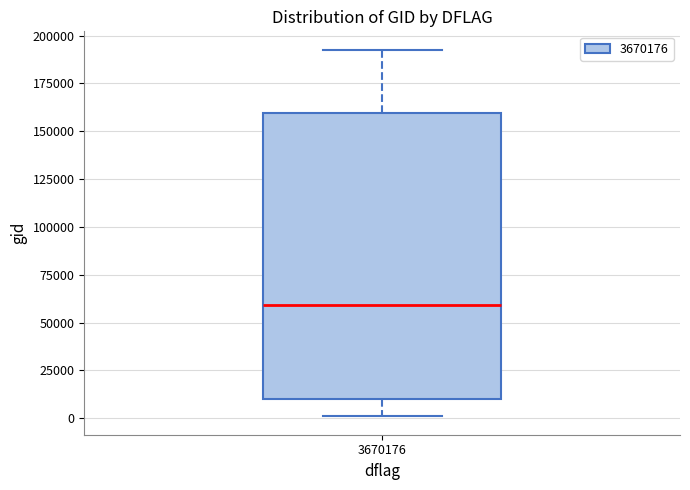

Read this box plot against the y-axis: the position of the median line, the range covered by the box, and the ends of both whiskers. The values are not printed on the chart, so give them approximately, as read against the axis.

median 60000, box 10000 to 160000, whiskers 0 to 195000